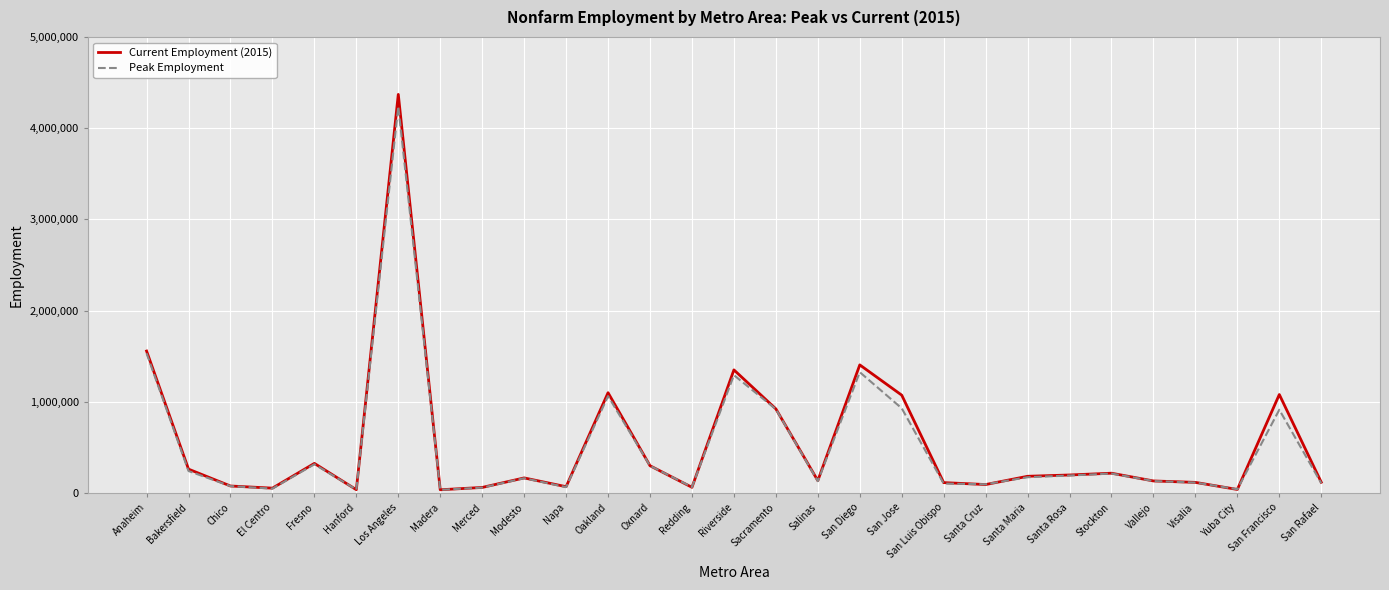

What is the maximum value shown in the chart?

4370300